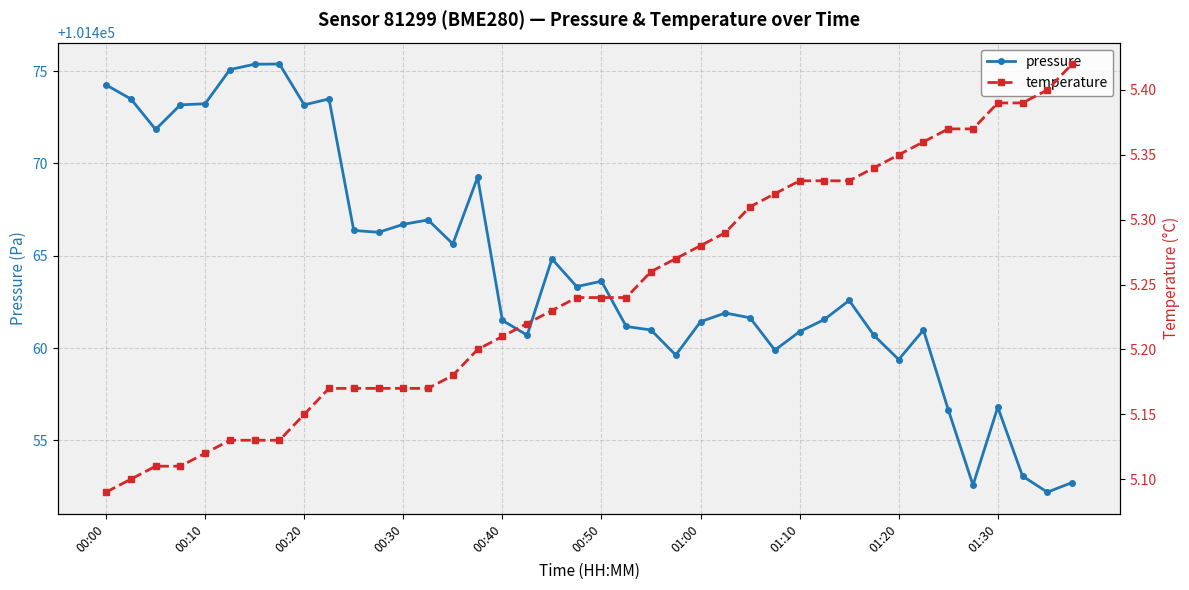

What is the label of the 26th point from the left?

25